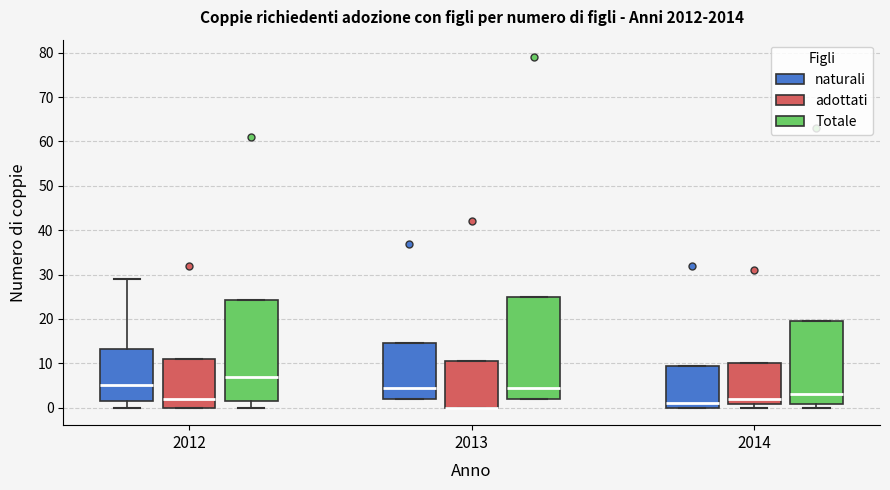

Reading left to right, transcribe this box plot: for each box, give where its median line is, the range the box spans, and where its two whiskers end, as read against the y-axis. The values are not printed on the chart, so give them approximately, as read against the axis.

2012 (naturali): median 5, box 2 to 13, whiskers 0 to 29
2012 (adottati): median 2, box 0 to 11, whiskers 0 to 11
2012 (Totale): median 7, box 2 to 24, whiskers 0 to 24
2013 (naturali): median 5, box 2 to 15, whiskers 2 to 15
2013 (adottati): median 0 (drawn on the box's lower edge), box 0 to 11, whiskers 0 to 11
2013 (Totale): median 5, box 2 to 25, whiskers 2 to 25
2014 (naturali): median 1, box 0 to 10, whiskers 0 to 10
2014 (adottati): median 2, box 1 to 10, whiskers 0 to 10
2014 (Totale): median 3, box 1 to 20, whiskers 0 to 20